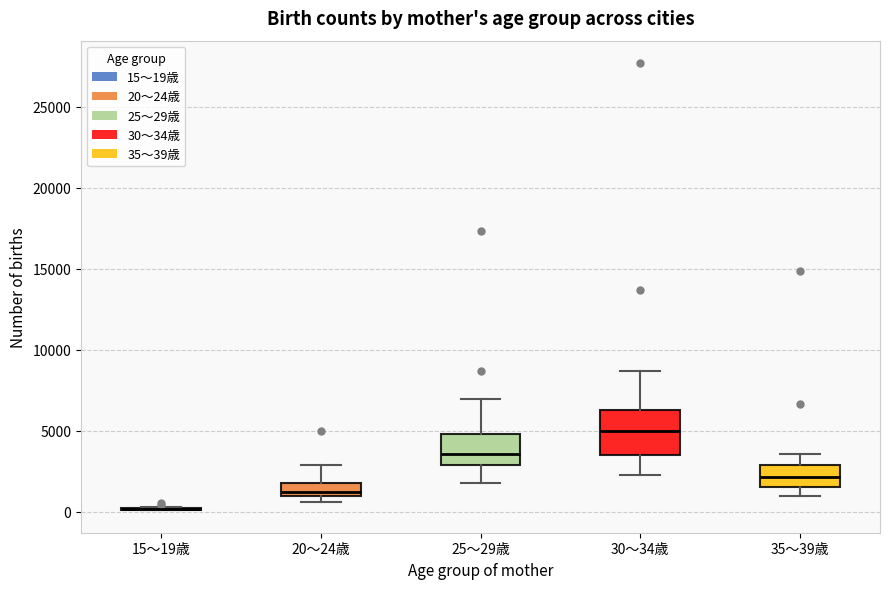

Reading left to right, transcribe this box plot: for each box, give where its median line is, the range the box spans, and where its two whiskers end, as read against the y-axis. The values are not printed on the chart, so give them approximately, as read against the axis.

15～19歳: box collapsed to a line at 0, whiskers 0 to 500
20～24歳: median 1000 (just above the box's lower edge), box 1000 to 2000, whiskers 500 to 3000
25～29歳: median 3500, box 3000 to 5000, whiskers 1500 to 7000
30～34歳: median 5000, box 3500 to 6500, whiskers 2500 to 8500
35～39歳: median 2000, box 1500 to 3000, whiskers 1000 to 3500